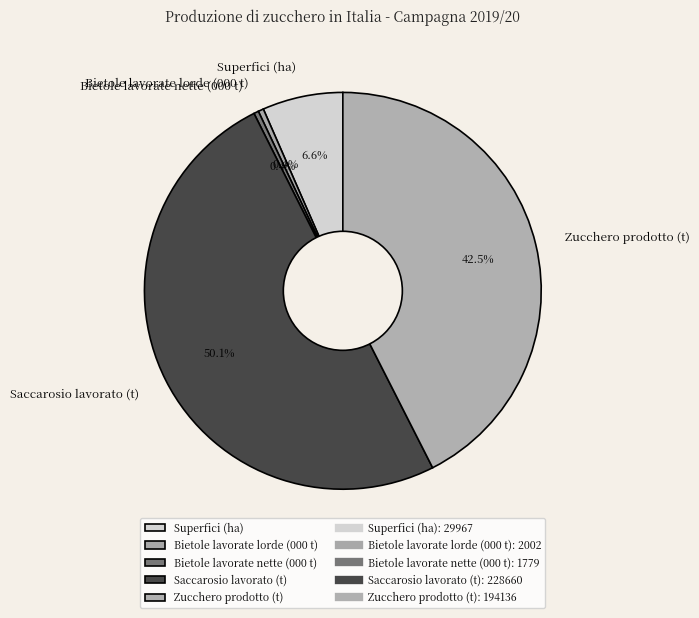

What is the ratio of the value at Saccarosio lavorato (t) to the value at Zucchero prodotto (t)?

1.2